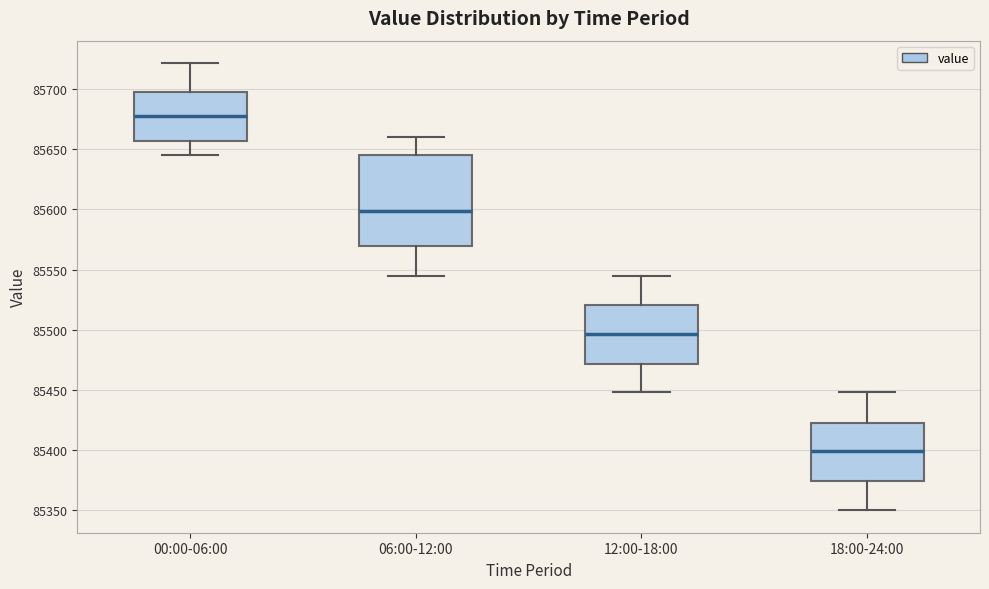

Which box is the tallest, from its lower edge to its upper edge?

06:00-12:00